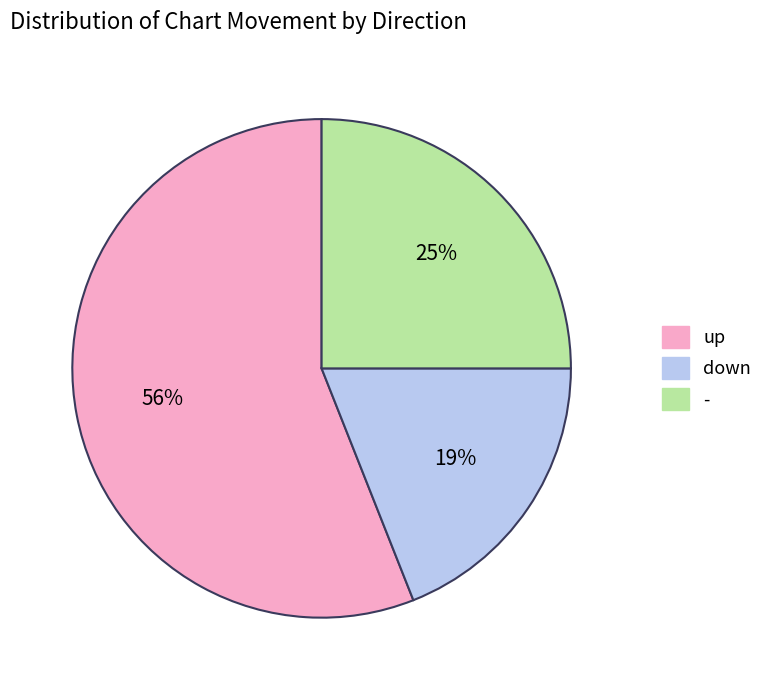

Rank the categories by value from lowest to highest.

down, -, up